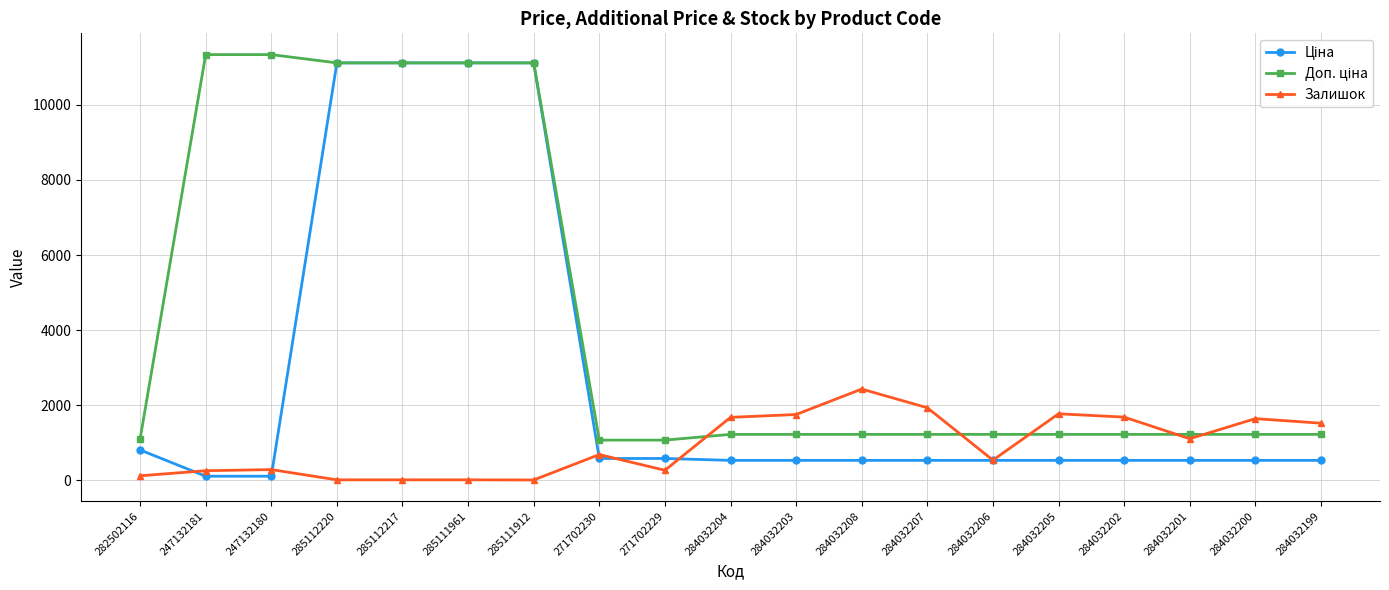

True or false: Залишок has more than 0 interior local peaks.

True